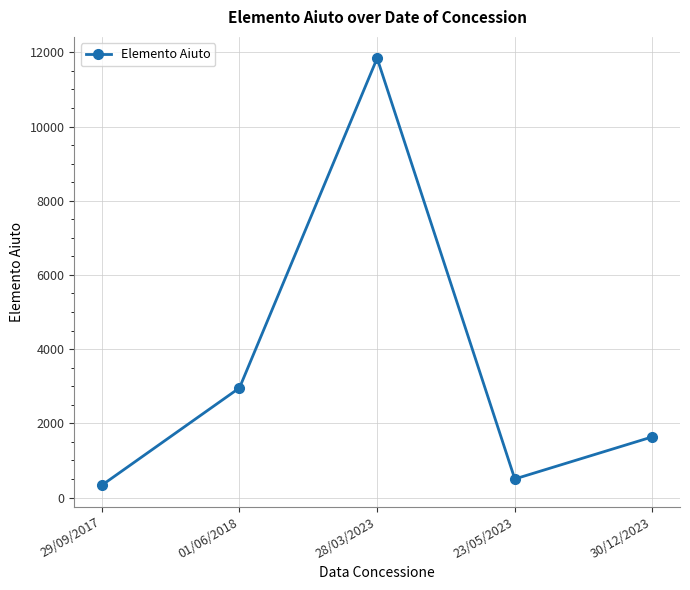

Approximately how many times larger is the value at 30/12/2023 compared to 01/06/2018?

0.6